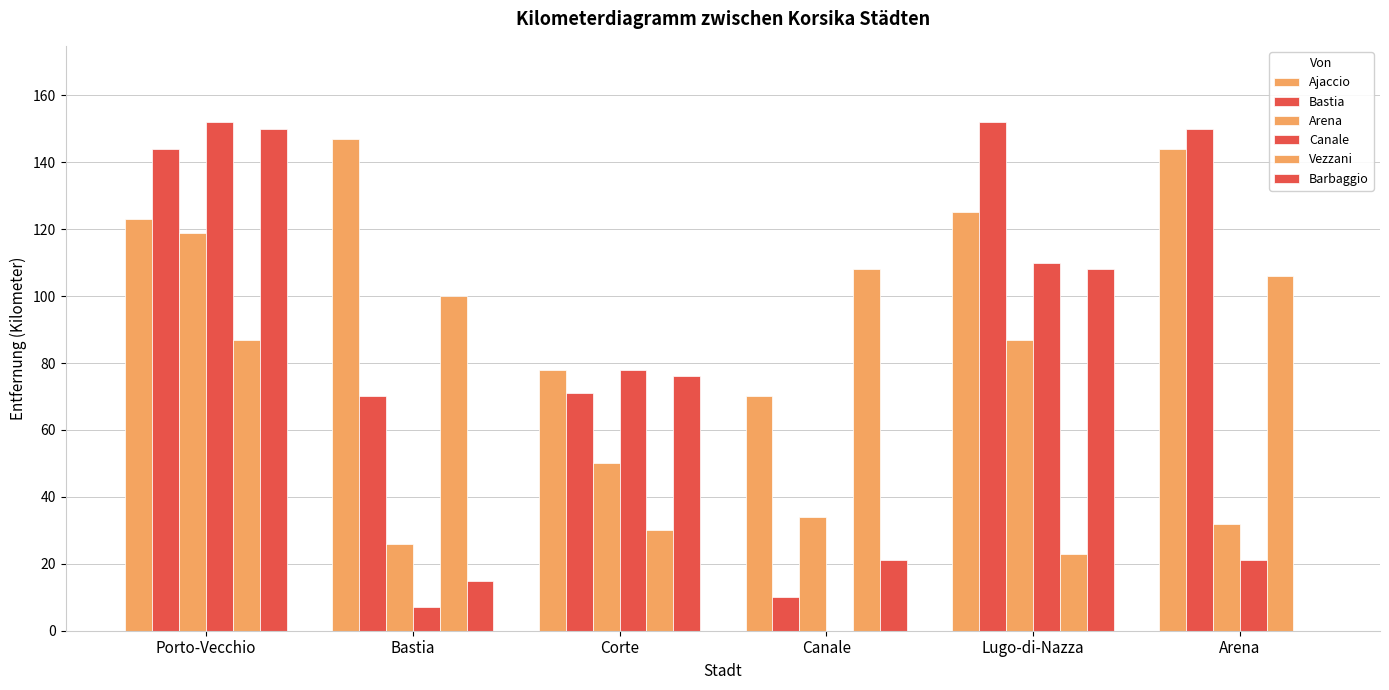

What is the difference between the highest and lowest values at Porto-Vecchio?

65